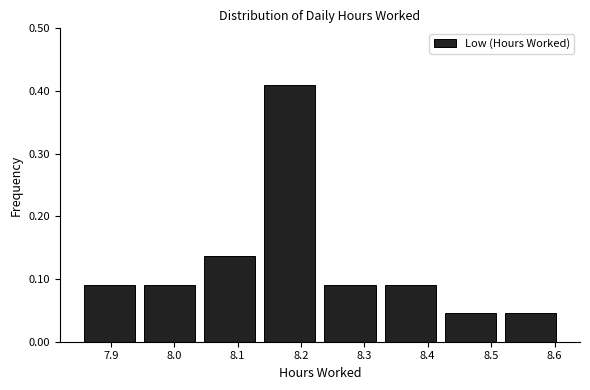

Reading left to right, list every bar in this chart as the range it spans on the x-axis followed by its height. Neither the bar edges nor the heights are printed on the chart, so give them approximately, as read against the axes.

7.850 to 7.945: 0.09
7.945 to 8.040: 0.09
8.040 to 8.135: 0.14
8.135 to 8.230: 0.41
8.230 to 8.325: 0.09
8.325 to 8.420: 0.09
8.420 to 8.515: 0.05
8.515 to 8.610: 0.05